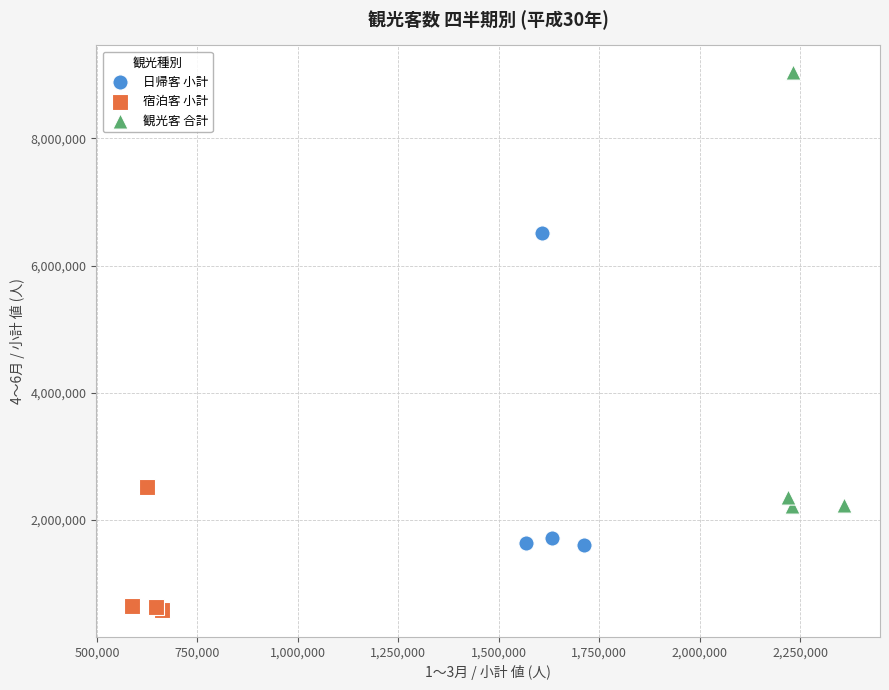

What are all the series names shown in the legend?

日帰客 小計, 宿泊客 小計, 観光客 合計